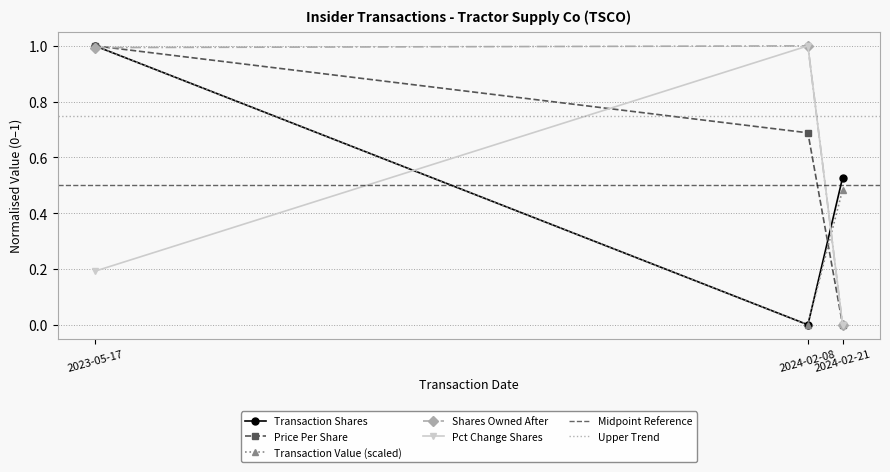

True or false: transactionValue has a value of 0.6 at 2024-02-21.

False